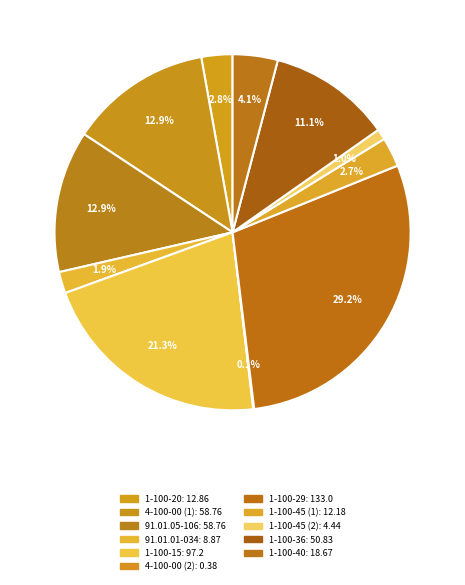

To the nearest percent, what is the combined percentage of 1-100-20 and 4-100-00 (2)?

3%